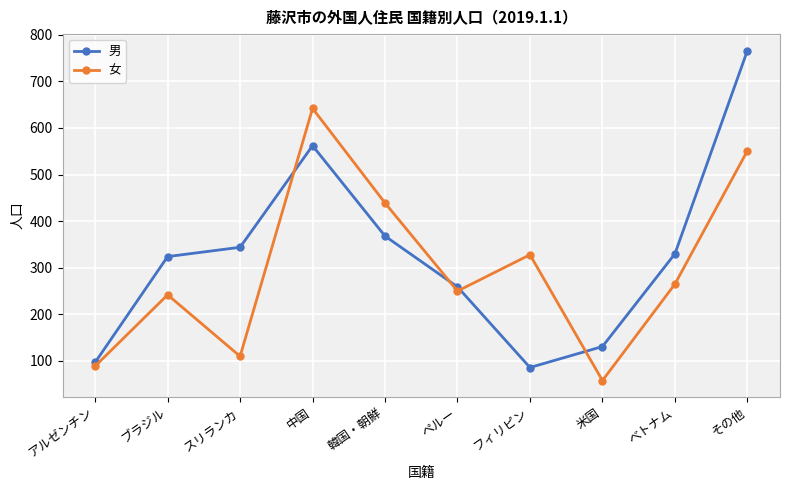

True or false: 女 and 男 cross at least once.

True